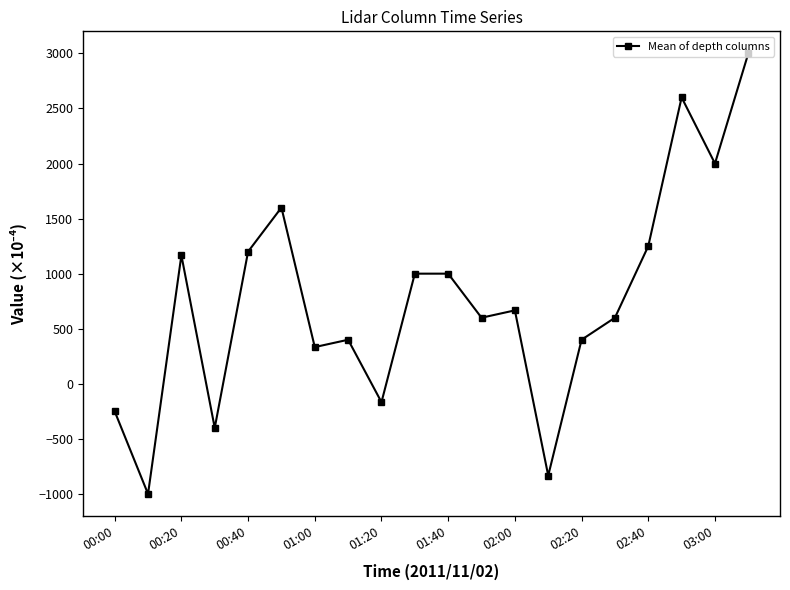

Is this an area chart (filled region under the line)?

No